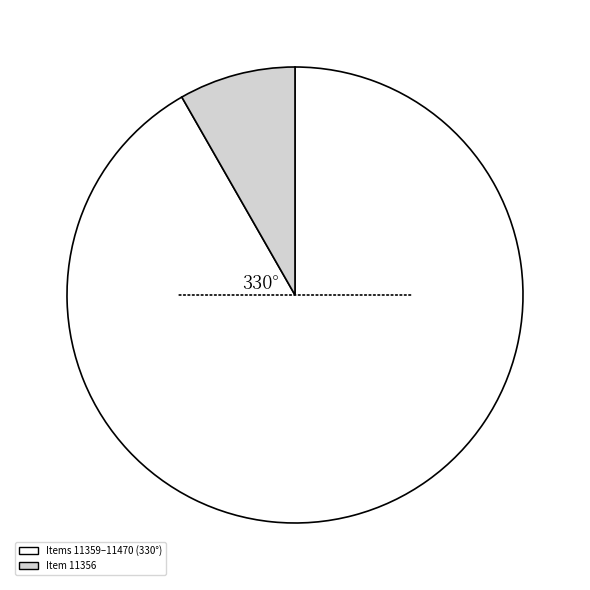

Is there a majority slice in this chart?

Yes